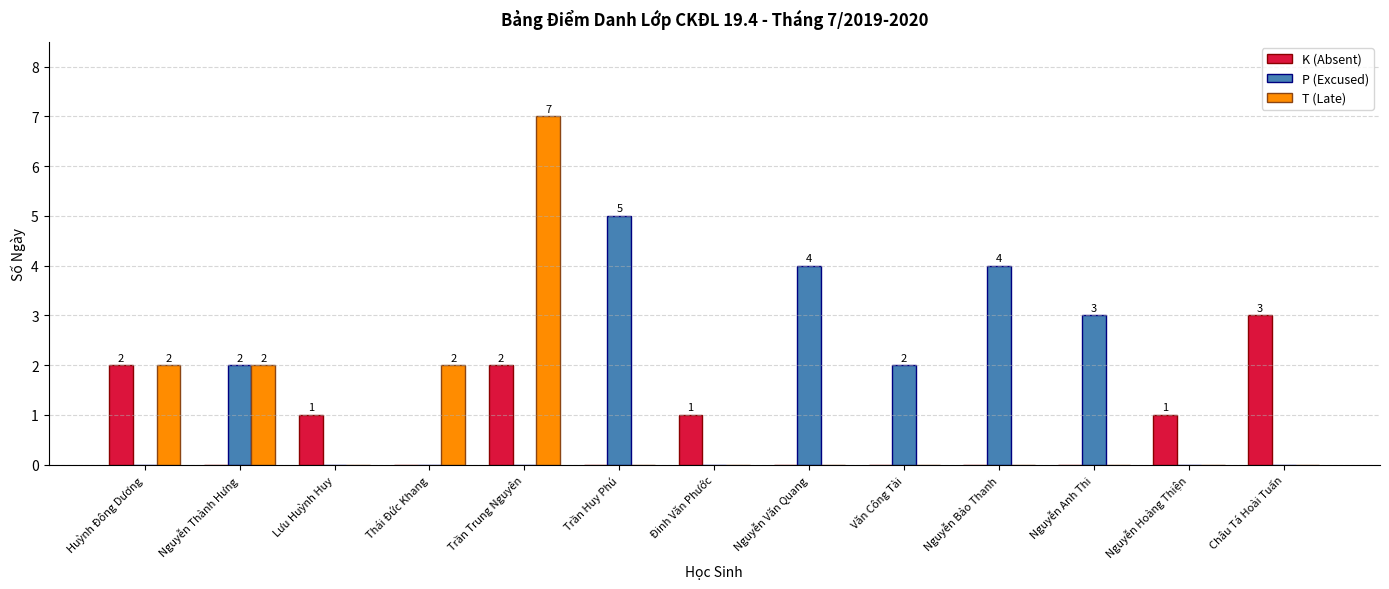

Reading left to right, transcribe all the data shown in this chart.

K (Absent): 2	0	1	0	2	0	1	0	0	0	0	1	3
P (Excused): 0	2	0	0	0	5	0	4	2	4	3	0	0
T (Late): 2	2	0	2	7	0	0	0	0	0	0	0	0